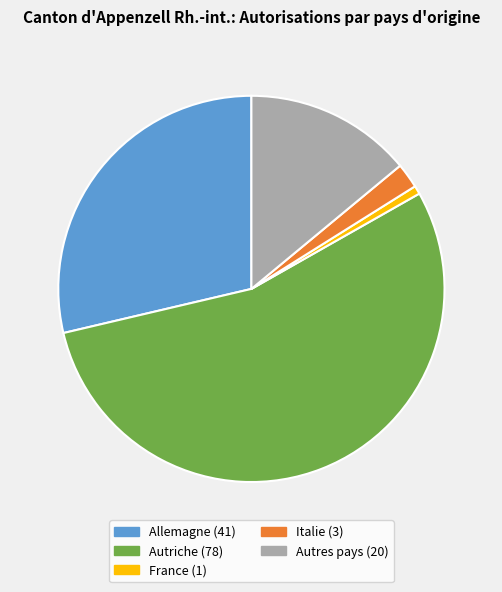

Do Autriche and Italie together represent more than half of the pie?

Yes